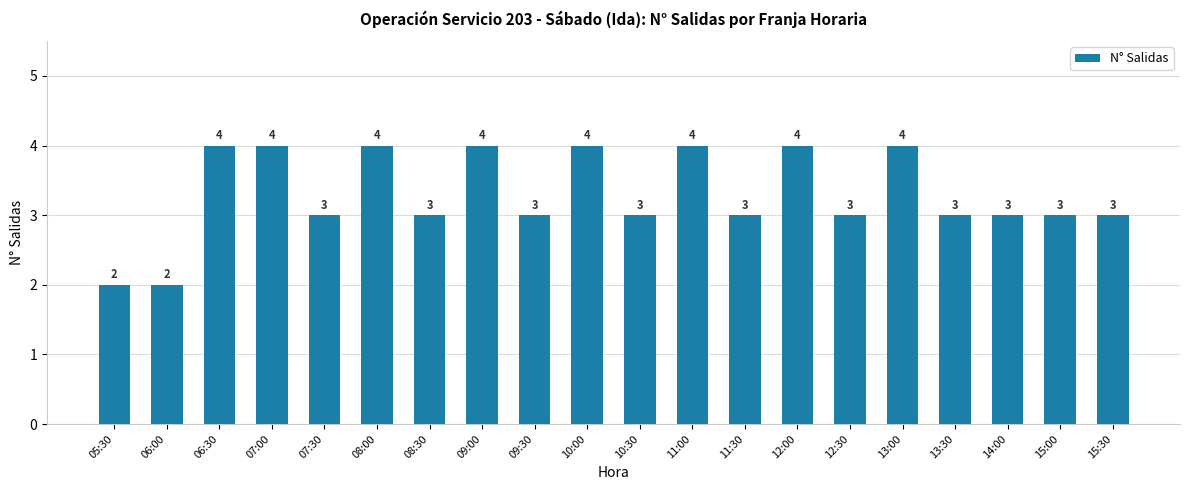

What is the maximum value shown in the chart?

4